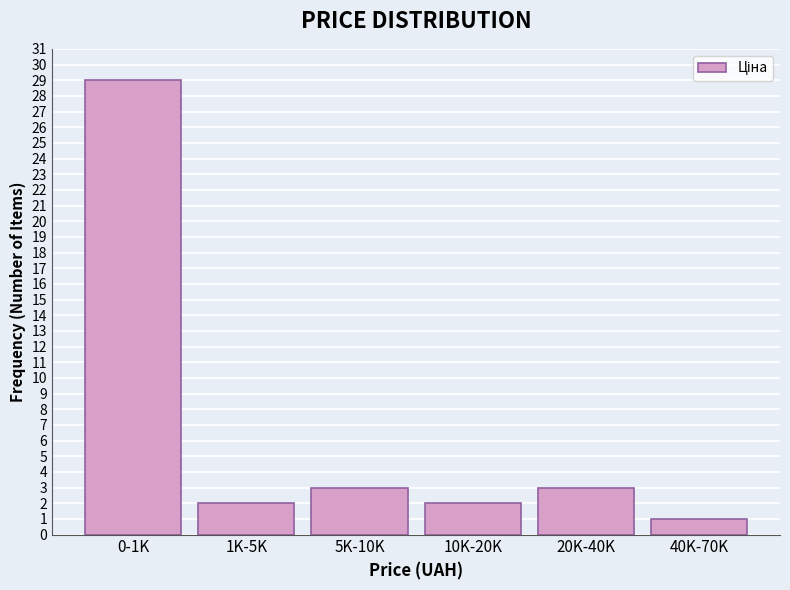

Reading left to right, extract all data points from this chart.

29	2	3	2	3	1